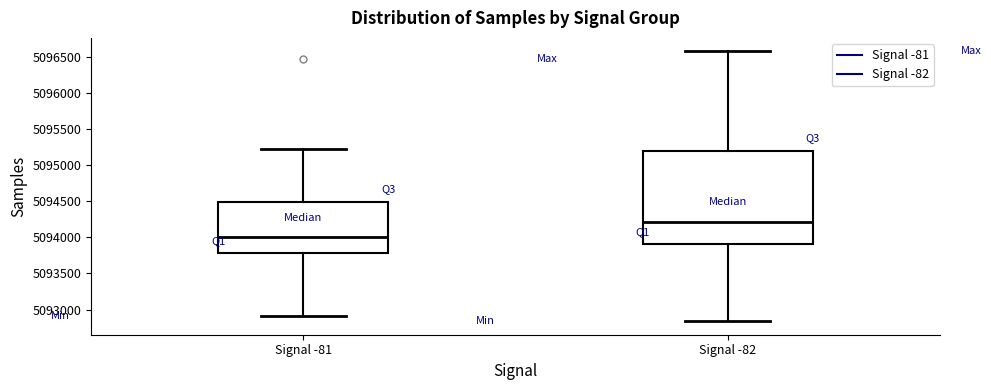

Reading left to right, transcribe this box plot: for each box, give where its median line is, the range the box spans, and where its two whiskers end, as read against the y-axis. The values are not printed on the chart, so give them approximately, as read against the axis.

Signal -81: median 5094000, box 5093800 to 5094500, whiskers 5092900 to 5095250
Signal -82: median 5094200, box 5093900 to 5095200, whiskers 5092850 to 5096600